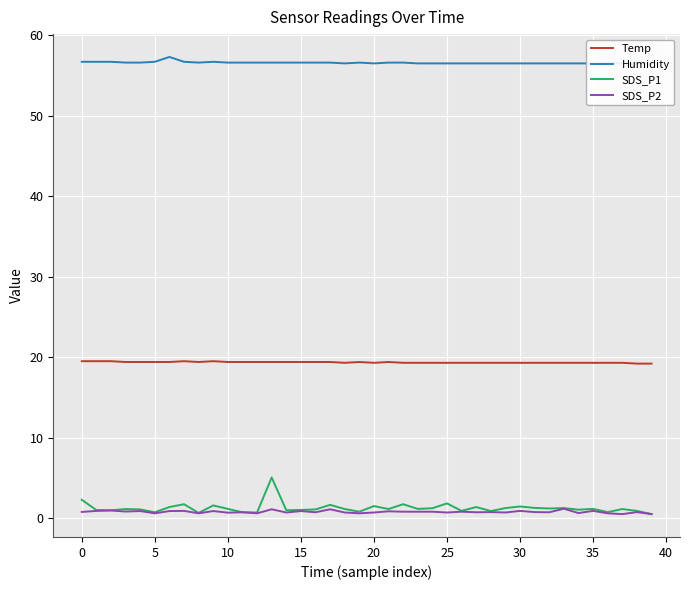

What is the value of the Temp point at the 33rd from the left?

19.3